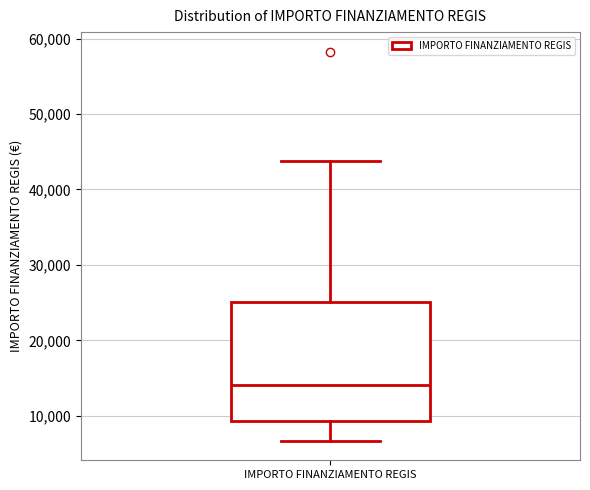

Read this box plot against the y-axis: the position of the median line, the range covered by the box, and the ends of both whiskers. The values are not printed on the chart, so give them approximately, as read against the axis.

median 14000, box 9000 to 25000, whiskers 7000 to 44000